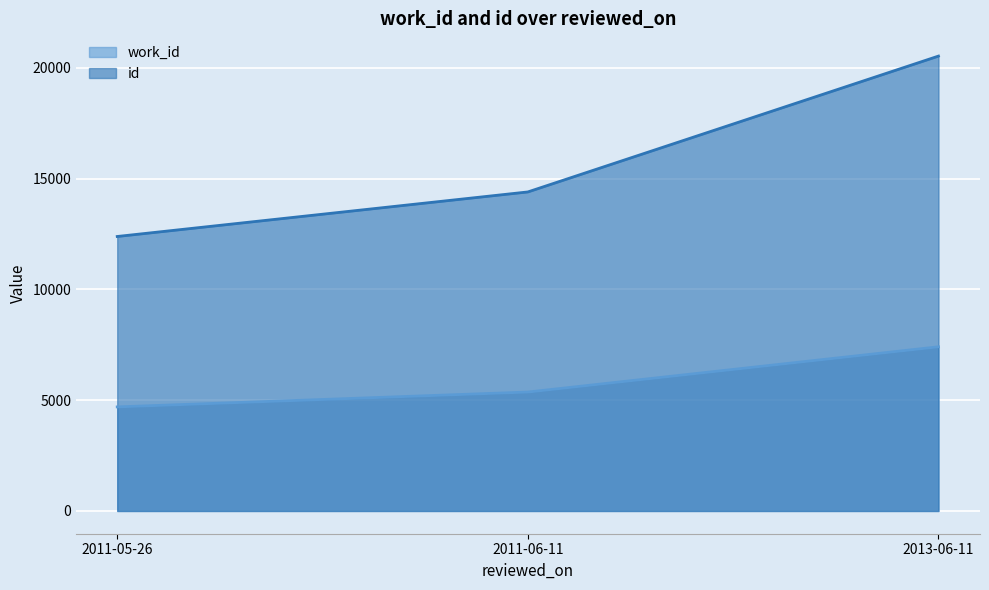

What is the difference between the second highest and minimum values in the work_id series?

670